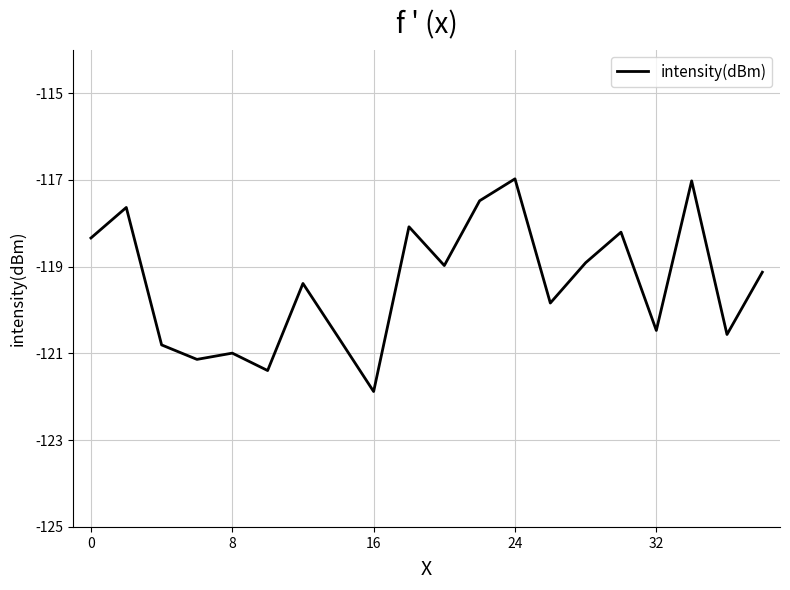

What is the greatest value displayed?

-117.0